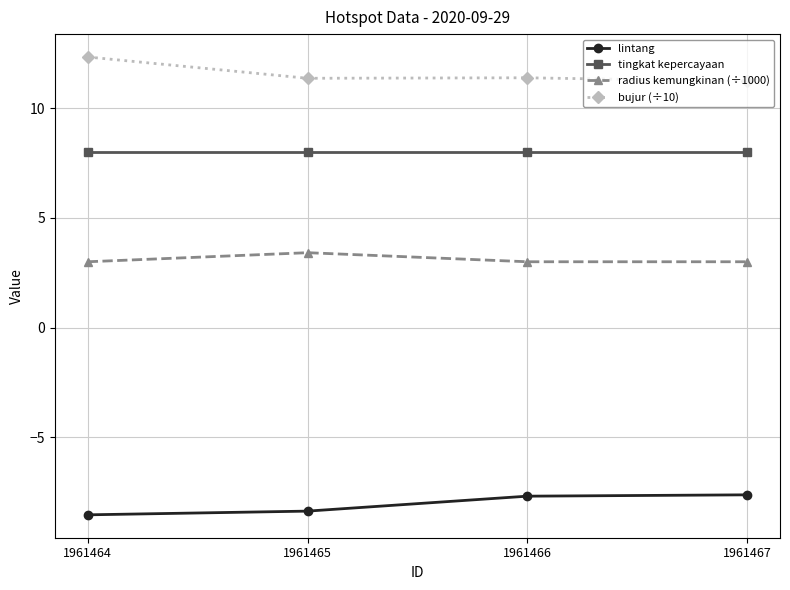

At which category does the chart reach its peak across all series?

1961464